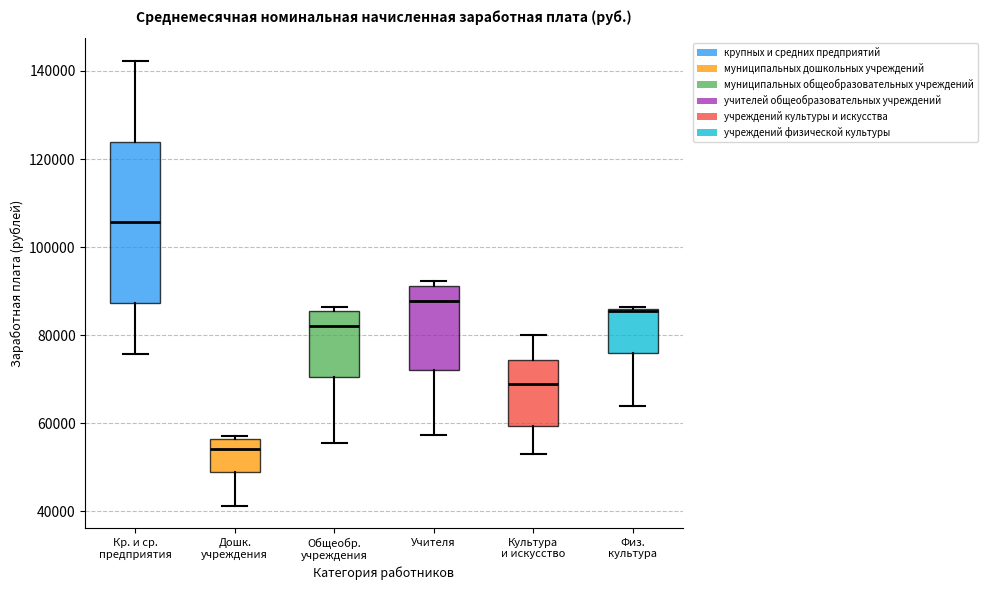

Reading left to right, transcribe this box plot: for each box, give where its median line is, the range the box spans, and where its two whiskers end, as read against the y-axis. The values are not printed on the chart, so give them approximately, as read against the axis.

Кр. и ср. предприятия: median 106000, box 88000 to 124000, whiskers 76000 to 142000
Дошк. учреждения: median 54000, box 48000 to 56000, whiskers 42000 to 58000
Общеобр. учреждения: median 82000, box 70000 to 86000, whiskers 56000 to 86000 (just above the box's upper edge)
Учителя: median 88000, box 72000 to 92000, whiskers 58000 to 92000 (just above the box's upper edge)
Культура и искусство: median 68000, box 60000 to 74000, whiskers 54000 to 80000
Физ. культура: median 86000, box 76000 to 86000, whiskers 64000 to 86000